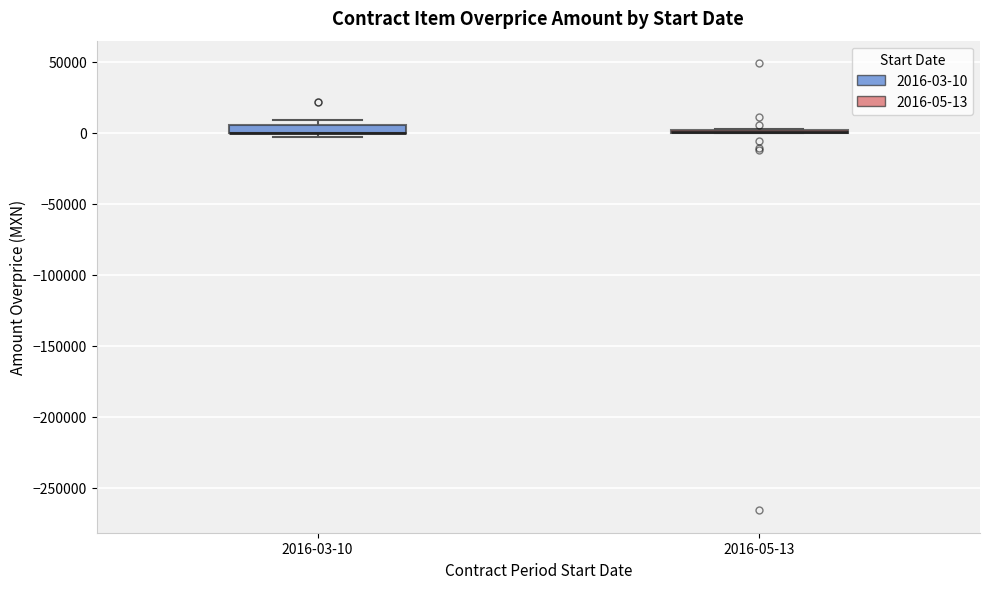

Where is the lower edge of the box for 2016-03-10 on the y-axis? The values are not printed on the chart, so give them approximately, as read against the axis.

0